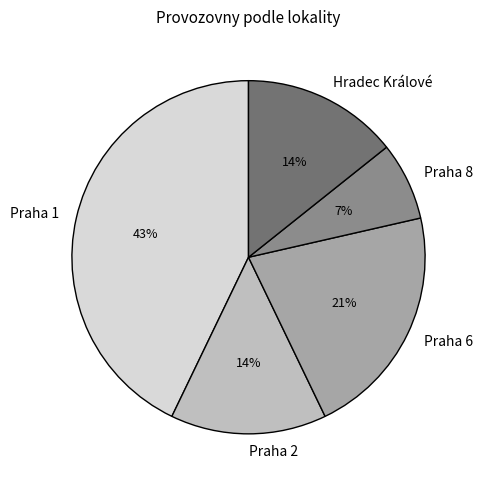

What is the ratio of the value at Praha 6 to the value at Praha 1?

0.5